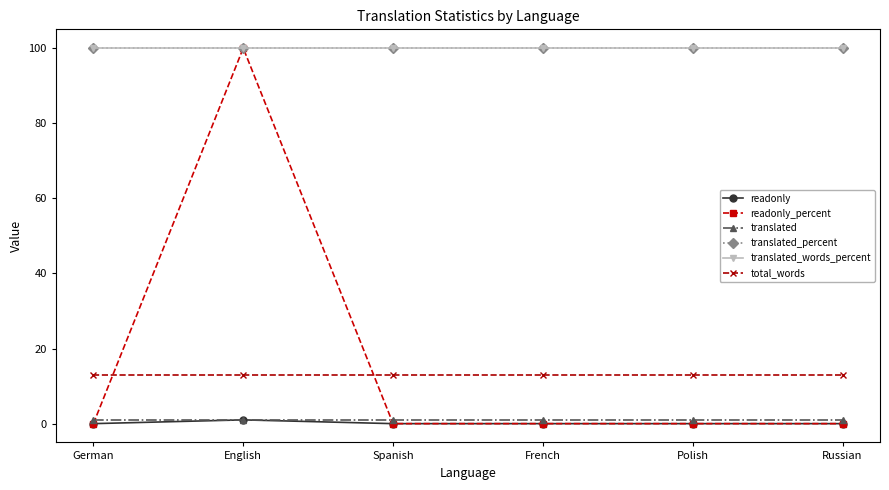

Which series has the largest range (max minus min)?

readonly_percent